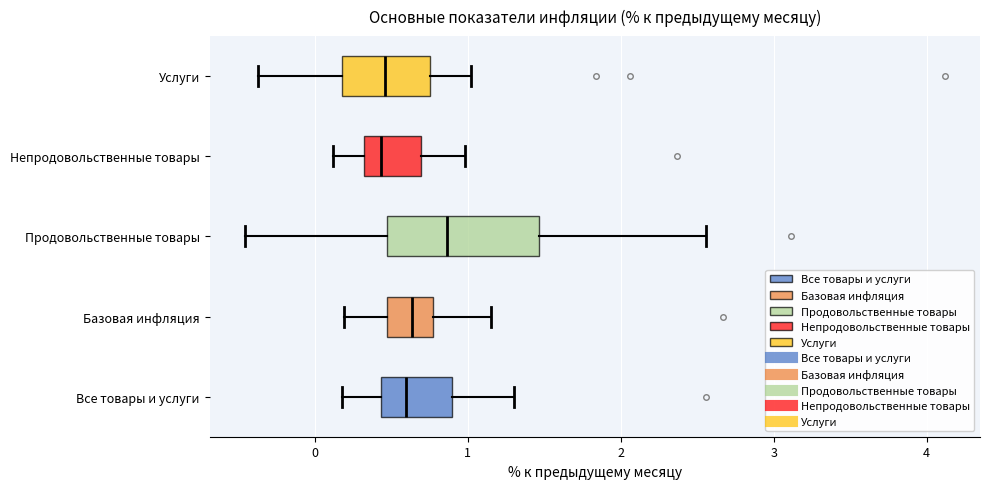

Reading bottom to top, transcribe this box plot: for each box, give where its median line is, the range the box spans, and where its two whiskers end, as read against the x-axis. The values are not printed on the chart, so give them approximately, as read against the axis.

Все товары и услуги: median 0.6, box 0.4 to 0.9, whiskers 0.2 to 1.3
Базовая инфляция: median 0.6, box 0.5 to 0.8, whiskers 0.2 to 1.2
Продовольственные товары: median 0.9, box 0.5 to 1.5, whiskers -0.5 to 2.6
Непродовольственные товары: median 0.4, box 0.3 to 0.7, whiskers 0.1 to 1.0
Услуги: median 0.5, box 0.2 to 0.8, whiskers -0.4 to 1.0